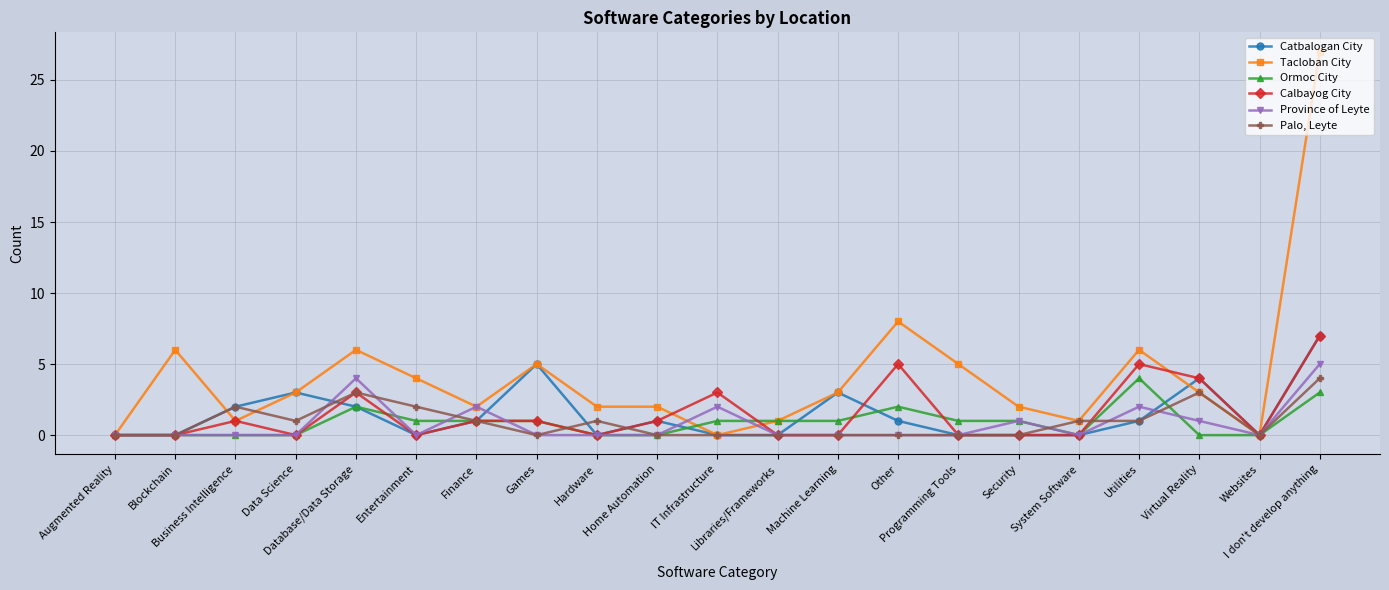

Which series has the largest range (max minus min)?

Tacloban City